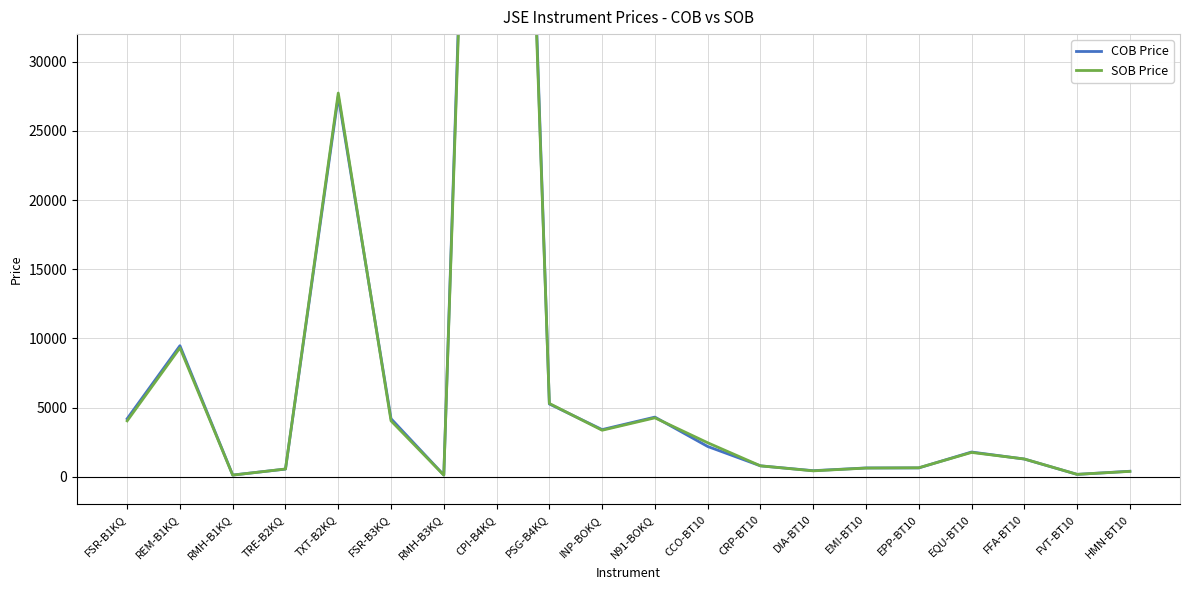

The value of SOB Price at FVT-BT10 is 174. True or false?

True